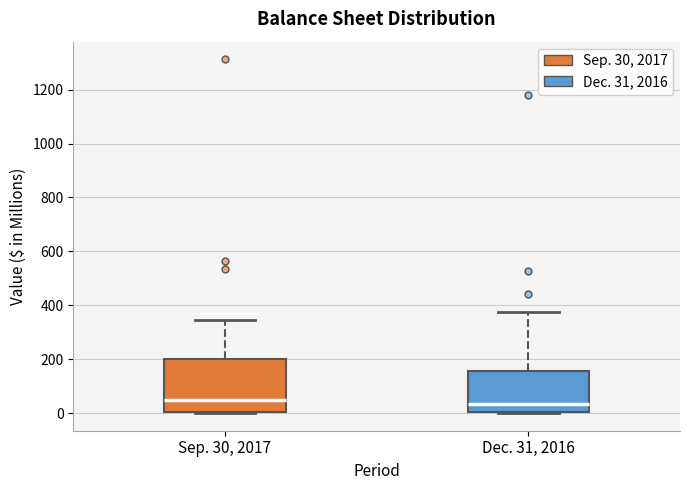

Reading left to right, read every box against the y-axis: the position of its median line, the range the box covers, and the ends of its whiskers. The values are not printed on the chart, so give them approximately, as read against the axis.

Sep. 30, 2017: median 40, box 0 to 200, whiskers 0 to 340
Dec. 31, 2016: median 40, box 0 to 160, whiskers 0 to 380